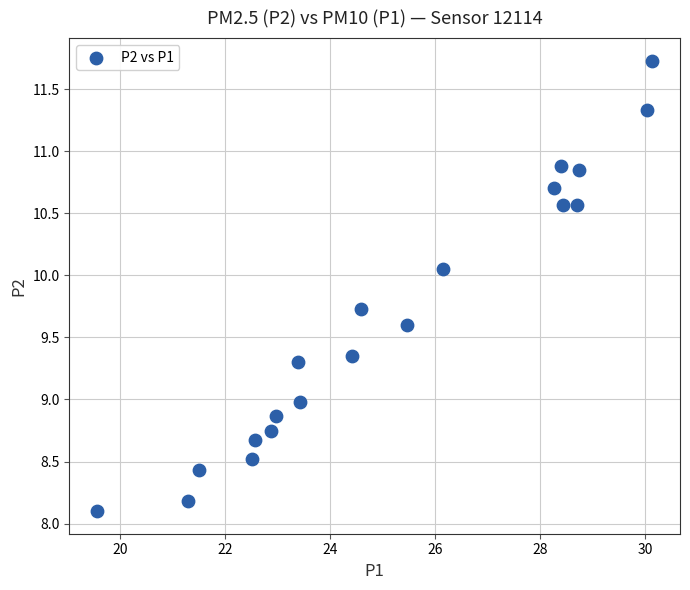

What is the range of Y values (max minus min)?

3.6